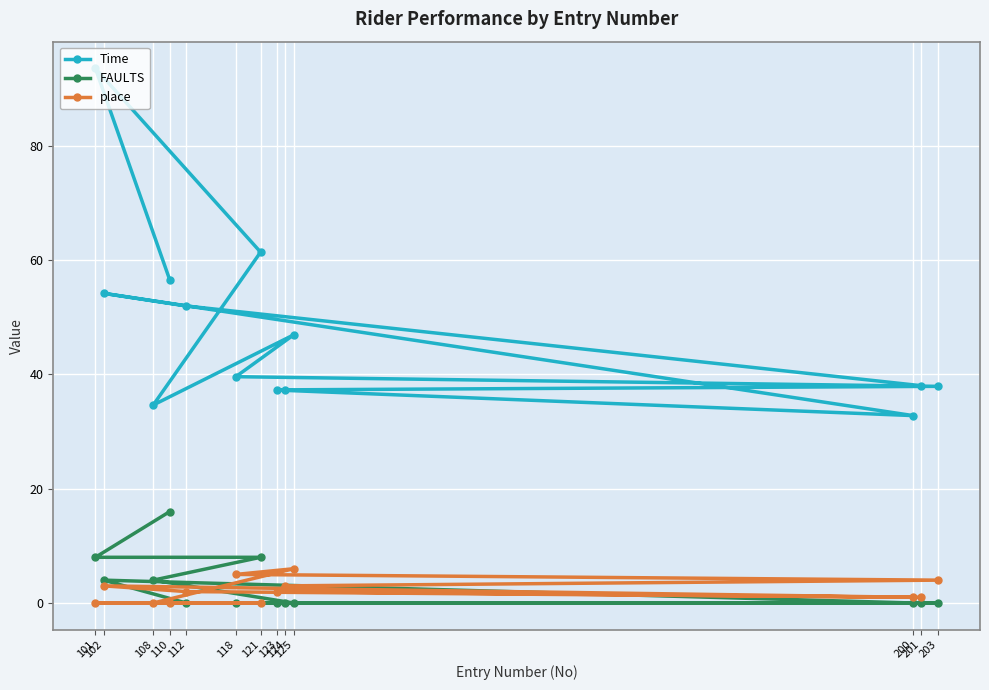

At which label is FAULTS closest to 8?

121